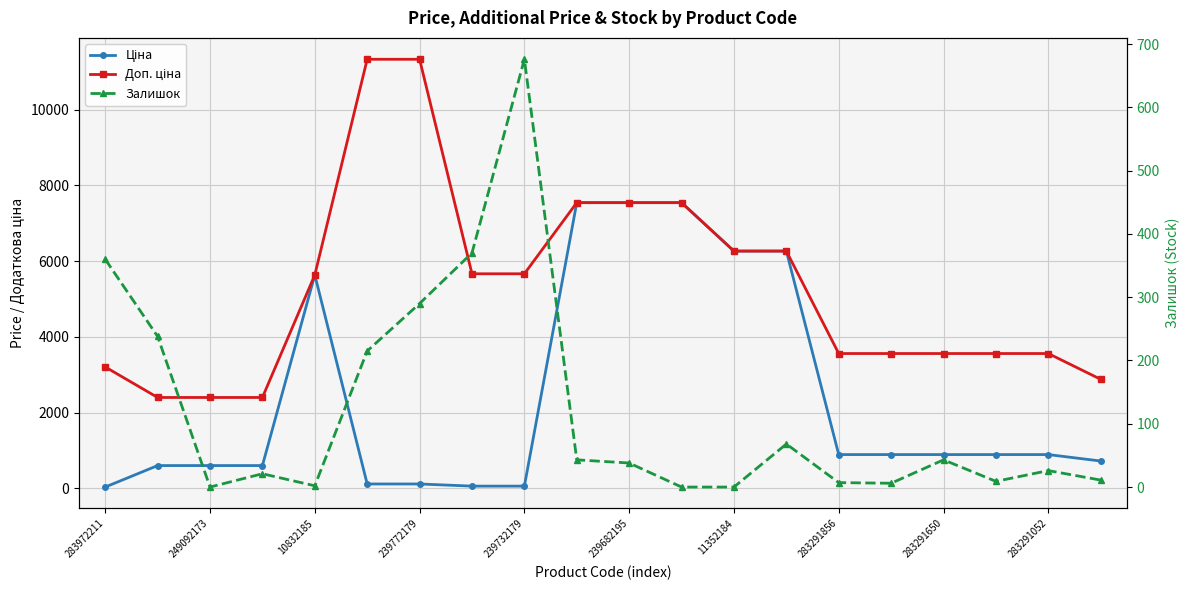

What is the approximate value of Доп. ціна at 15?

3559.7